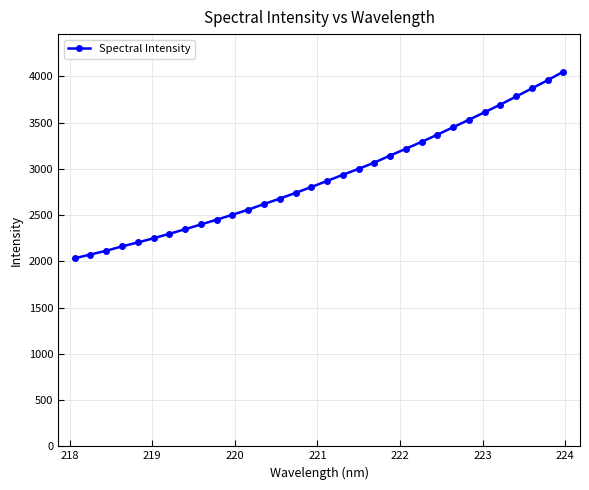

What is the value of the 7th point from the left?

2296.7